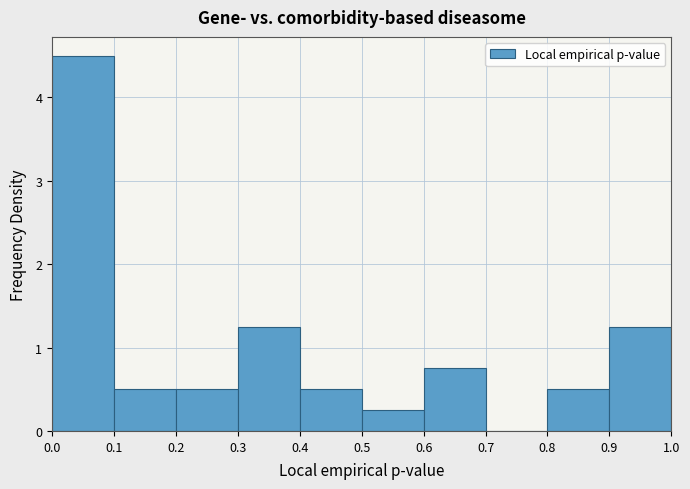

Over which range of the x-axis is the bar tallest?

0.0 to 0.1